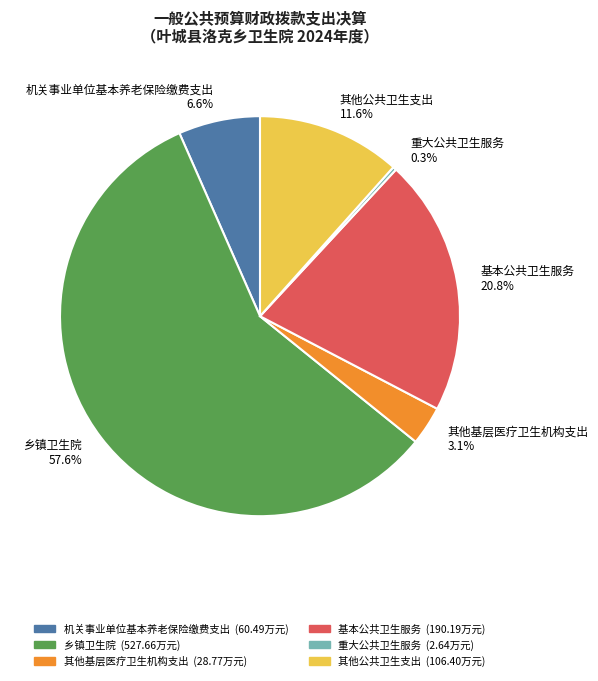

The 乡镇卫生院 slice represents 43% of the pie. True or false?

False